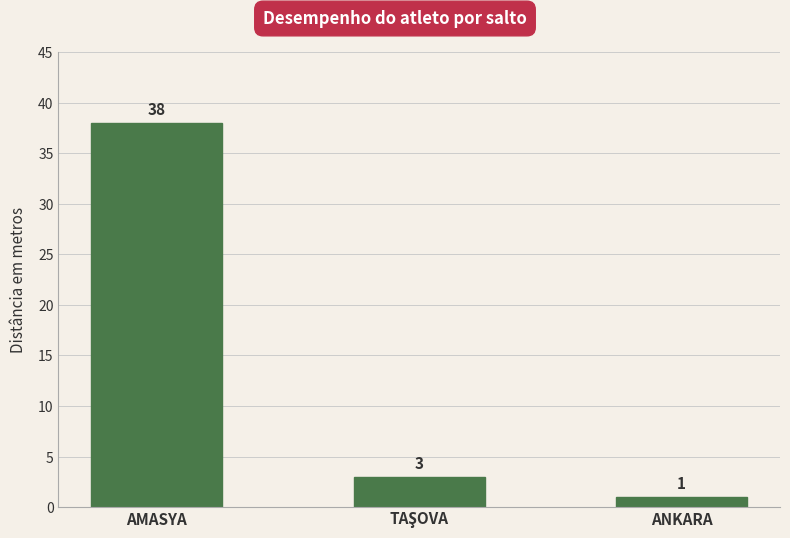

Where does the data first go above 3?

AMASYA